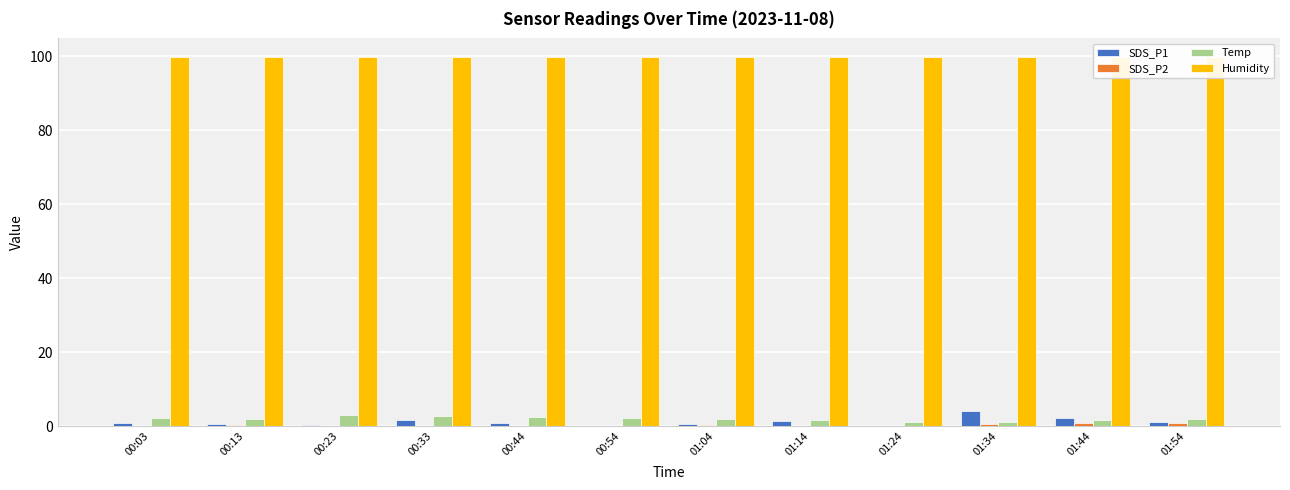

What is the label of the 9th bar from the left?

01:24